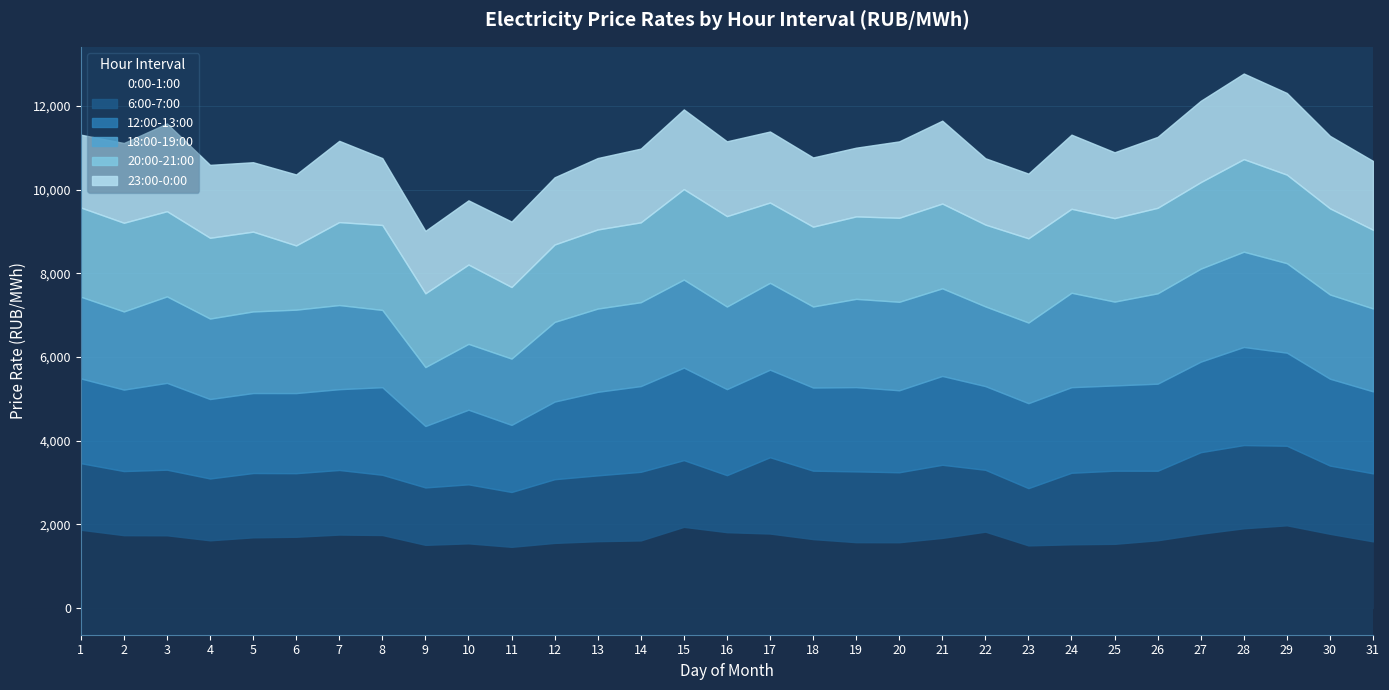

Which series has the largest total across all categories?

12:00-13:00